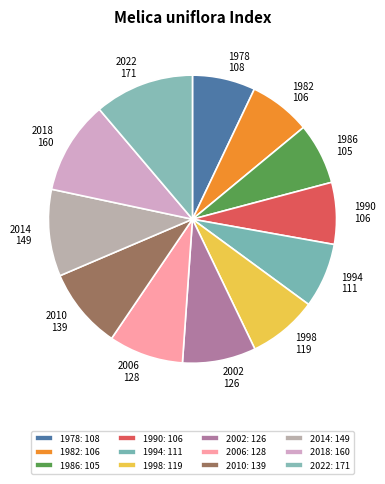

Is it true that 2018 is 22% of the pie?

False